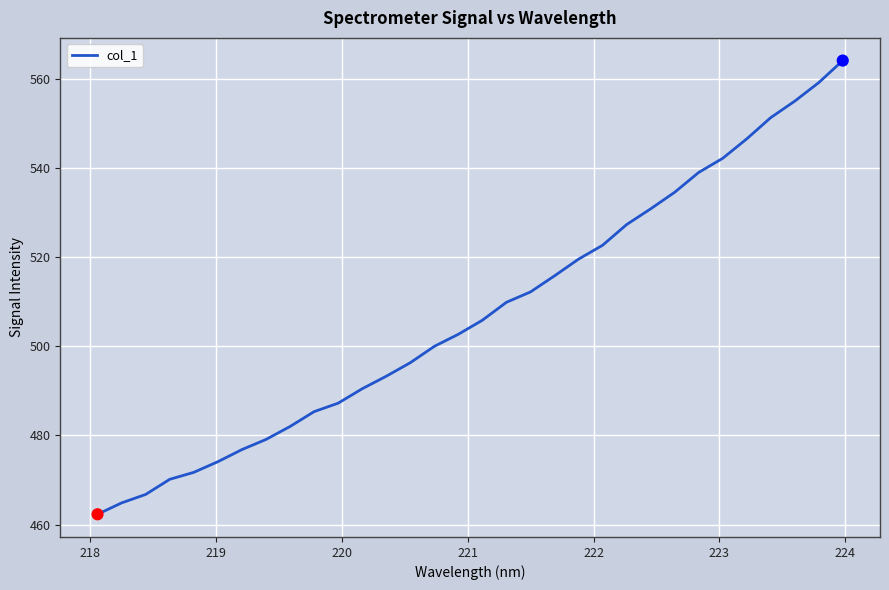

What is the difference between the maximum and minimum values?

101.8